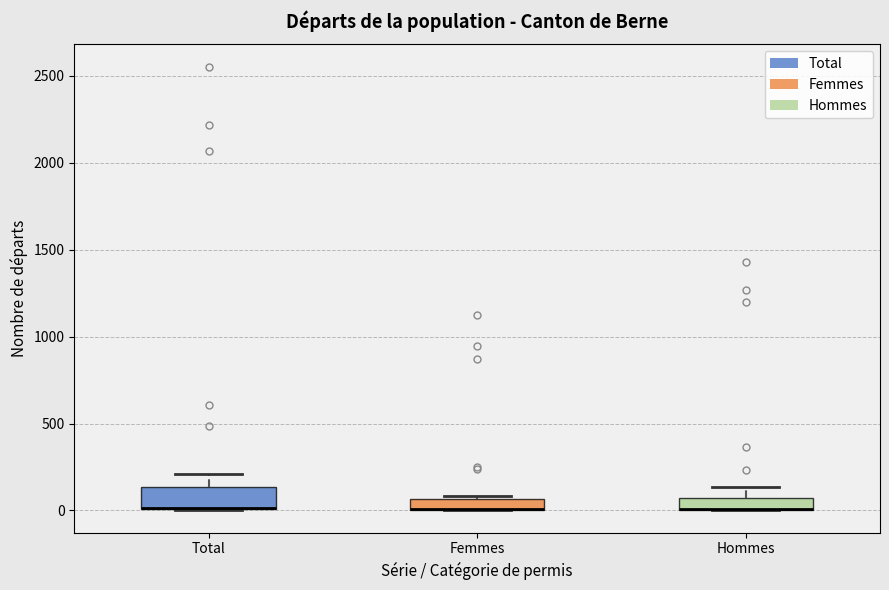

Where is the lower edge of the box for Total on the y-axis? The values are not printed on the chart, so give them approximately, as read against the axis.

0